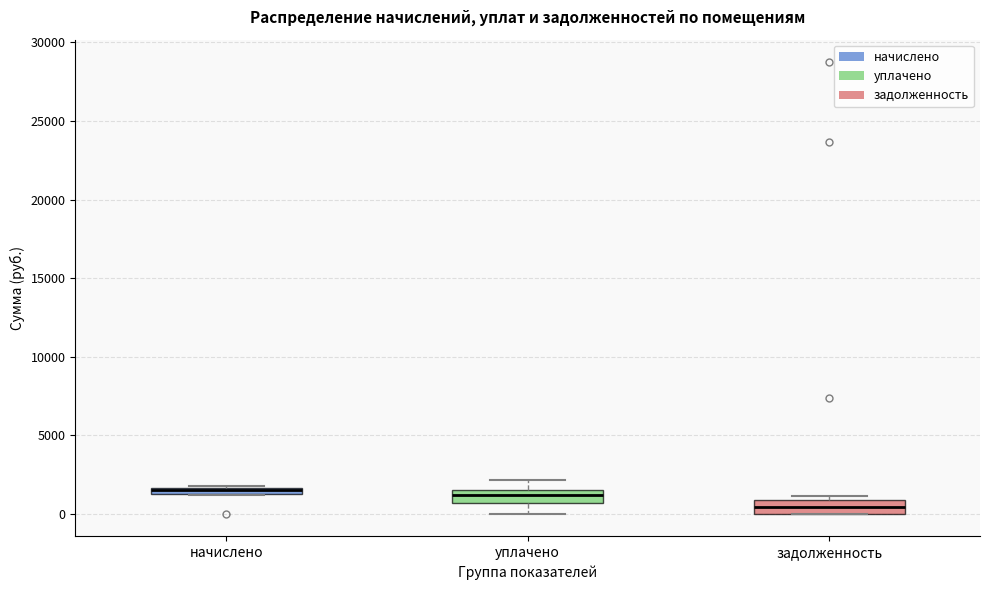

Where is the upper edge of the box for задолженность on the y-axis? The values are not printed on the chart, so give them approximately, as read against the axis.

1000